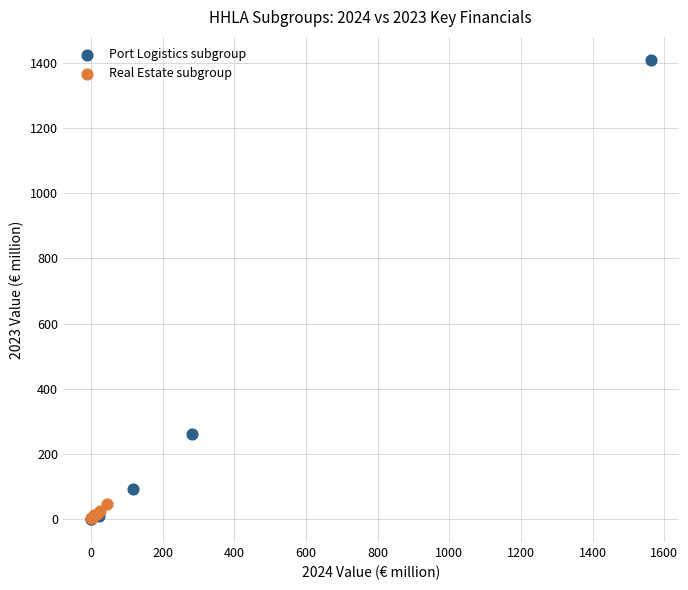

Which series has the widest spread of Y values?

Port Logistics subgroup